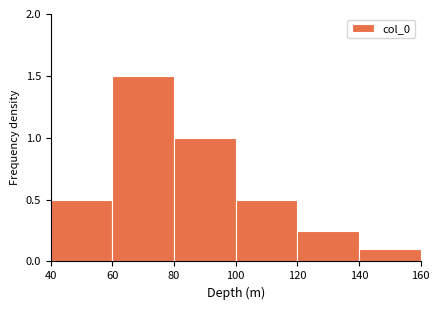

Reading left to right, transcribe this chart: for each bar, give the range it covers on the x-axis and its height. The values are not printed on the chart, so give them approximately, as read against the axis.

40 to 60: 0.50
60 to 80: 1.50
80 to 100: 1.00
100 to 120: 0.50
120 to 140: 0.25
140 to 160: 0.10